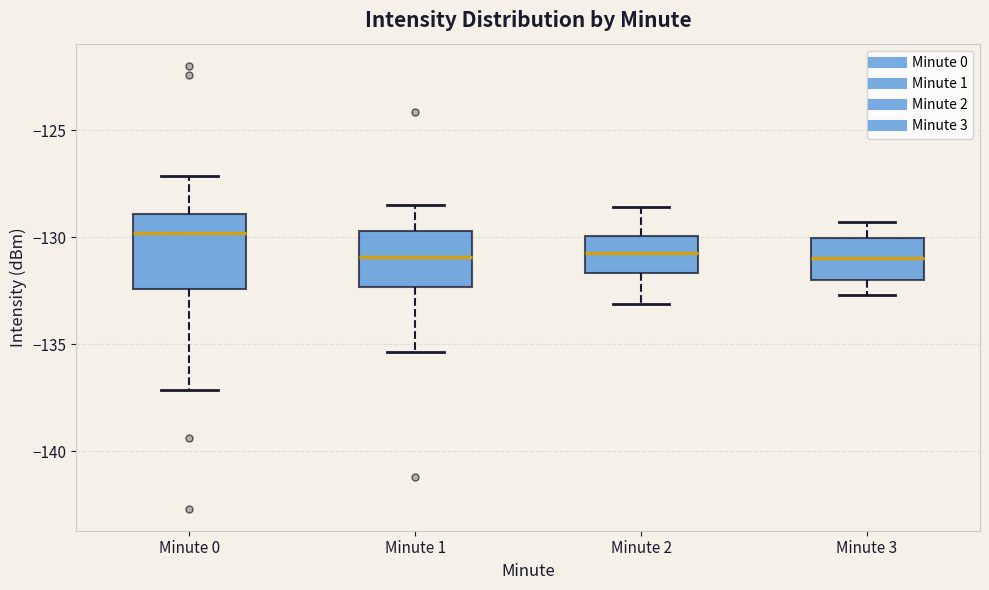

Reading left to right, transcribe this box plot: for each box, give where its median line is, the range the box spans, and where its two whiskers end, as read against the y-axis. The values are not printed on the chart, so give them approximately, as read against the axis.

Minute 0: median -130.0, box -132.5 to -129.0, whiskers -137.0 to -127.0
Minute 1: median -131.0, box -132.5 to -129.5, whiskers -135.5 to -128.5
Minute 2: median -130.5, box -131.5 to -130.0, whiskers -133.0 to -128.5
Minute 3: median -131.0, box -132.0 to -130.0, whiskers -132.5 to -129.5